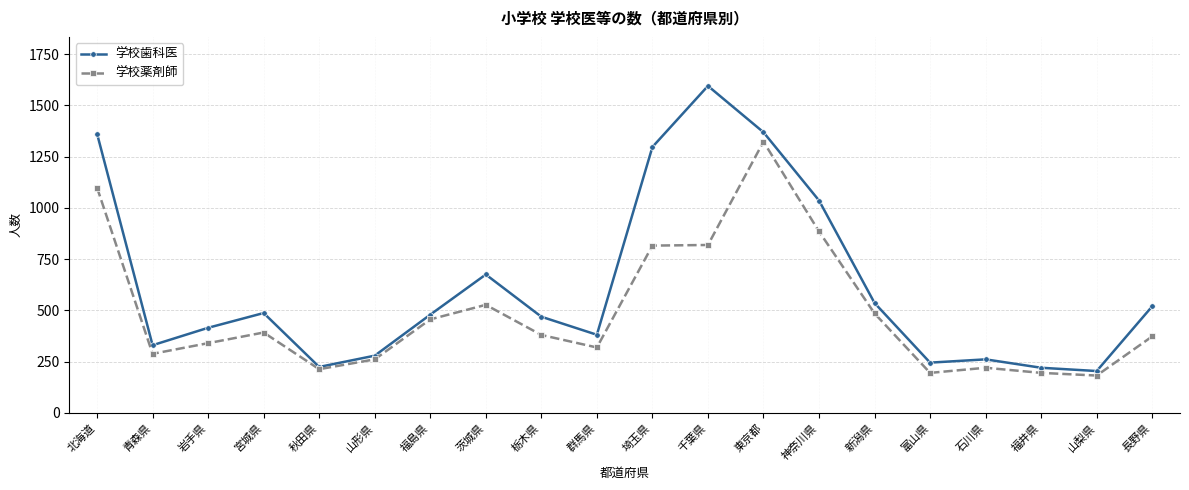

Is the value of 学校薬剤師 at 北海道 greater than the value of 学校歯科医 at 富山県?

Yes